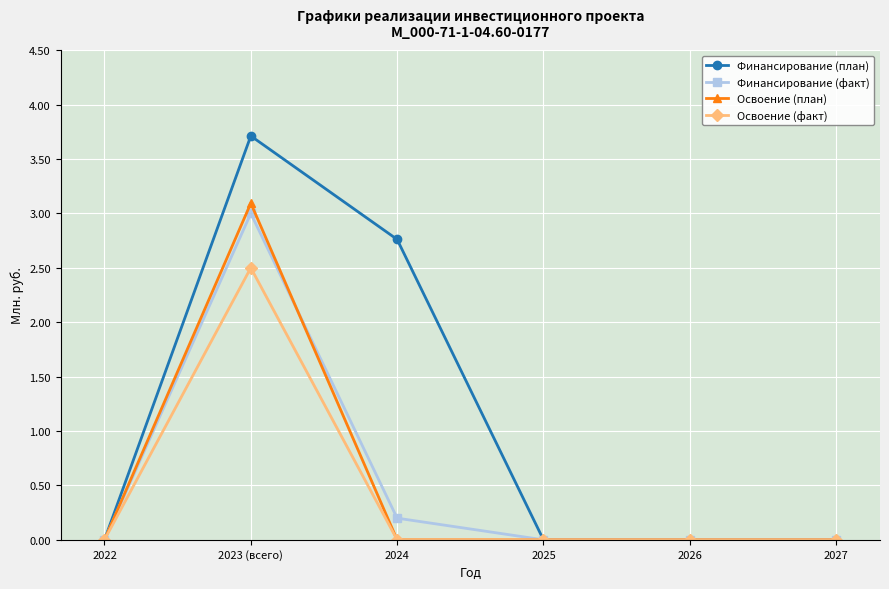

What value does the Финансирование (план) series have at 2023 (всего)?

3.7